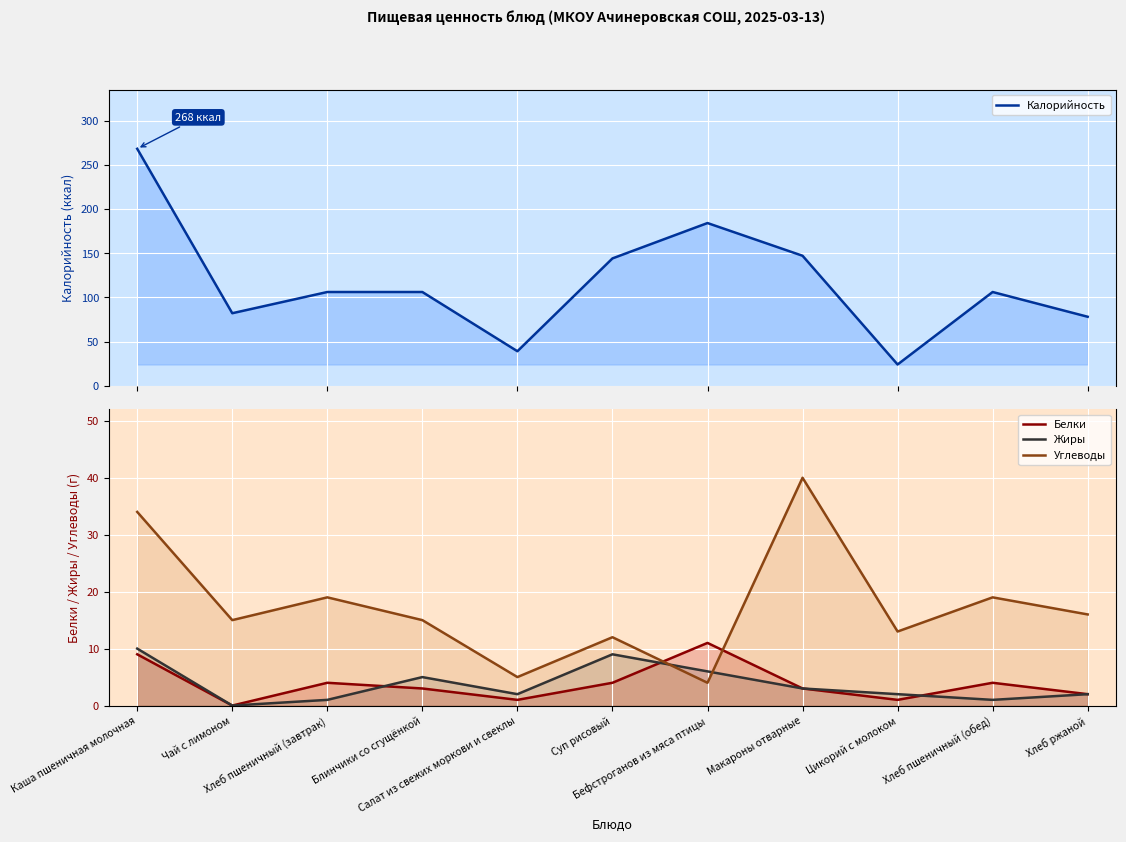

How many data points does each series have?

11